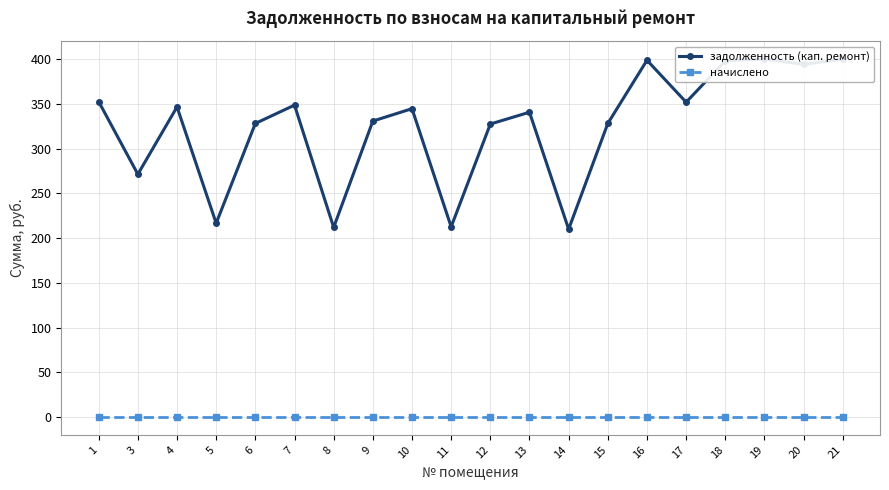

Reading left to right, transcribe all the data shown in this chart.

задолженность (кап. ремонт): 1=352.4	3=271.3	4=346.5	5=216.5	6=328.0	7=348.5	8=211.9	9=330.7	10=344.5	11=212.5	12=327.4	13=340.6	14=209.9	15=328.0	16=398.6	17=351.8	18=398.0	19=400.0	20=394.0	21=400.0
начислено: 1=0.0	3=0.0	4=0.0	5=0.0	6=0.0	7=0.0	8=0.0	9=0.0	10=0.0	11=0.0	12=0.0	13=0.0	14=0.0	15=0.0	16=0.0	17=0.0	18=0.0	19=0.0	20=0.0	21=0.0